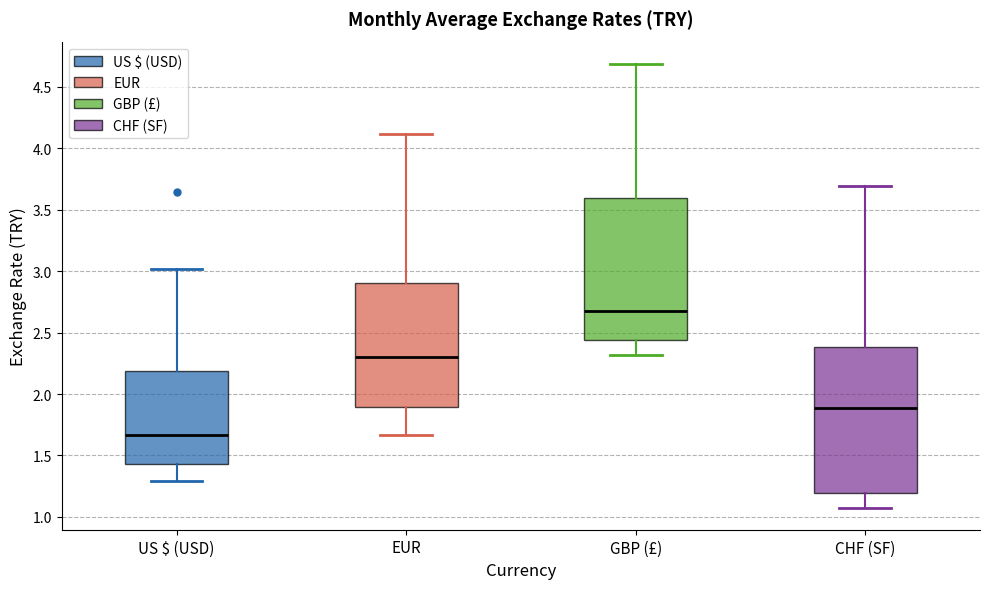

Reading left to right, read every box against the y-axis: the position of its median line, the range the box covers, and the ends of its whiskers. The values are not printed on the chart, so give them approximately, as read against the axis.

US $ (USD): median 1.65, box 1.45 to 2.20, whiskers 1.30 to 3.00
EUR: median 2.30, box 1.90 to 2.90, whiskers 1.65 to 4.10
GBP (£): median 2.65, box 2.45 to 3.60, whiskers 2.30 to 4.70
CHF (SF): median 1.90, box 1.20 to 2.40, whiskers 1.10 to 3.70